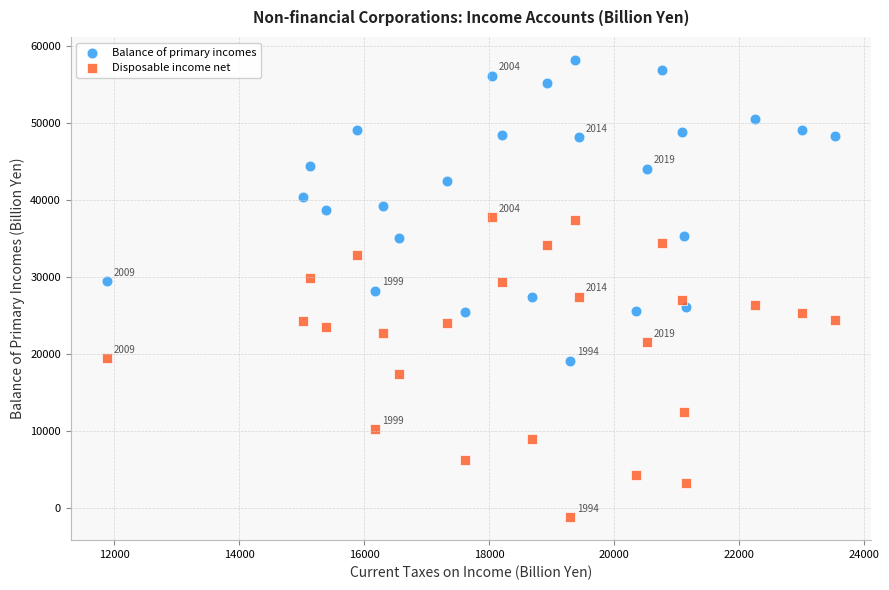

Which series reaches the minimum Y coordinate?

Disposable income net